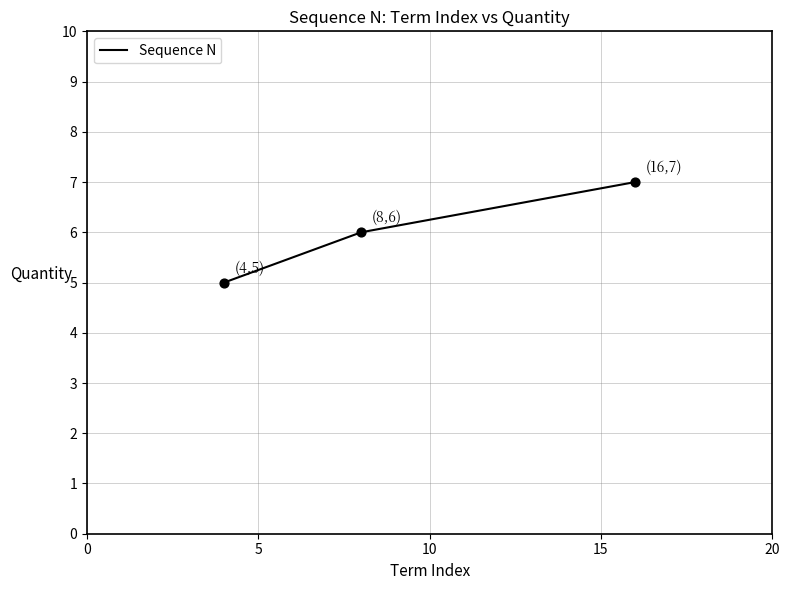

What is the average value?

6